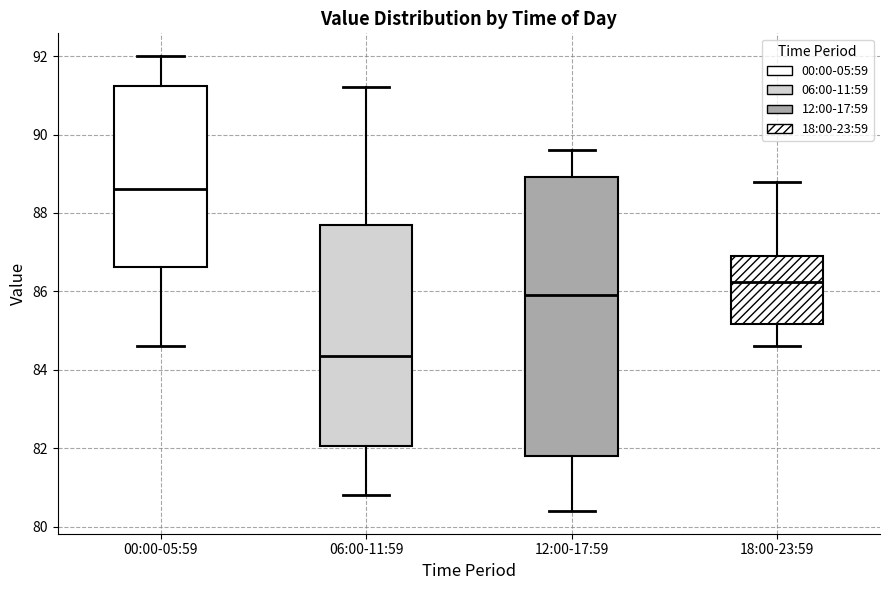

Reading left to right, read every box against the y-axis: the position of its median line, the range the box covers, and the ends of its whiskers. The values are not printed on the chart, so give them approximately, as read against the axis.

00:00-05:59: median 88.6, box 86.6 to 91.2, whiskers 84.6 to 92.0
06:00-11:59: median 84.4, box 82.0 to 87.8, whiskers 80.8 to 91.2
12:00-17:59: median 86.0, box 81.8 to 89.0, whiskers 80.4 to 89.6
18:00-23:59: median 86.2, box 85.2 to 87.0, whiskers 84.6 to 88.8